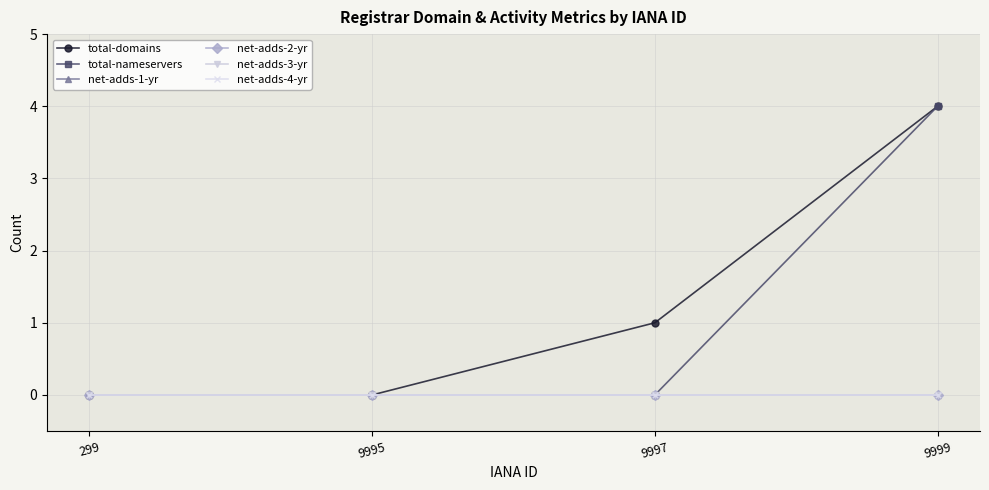

Reading right to left, transcribe all the data shown in this chart.

total-domains: 4	1	0	0
total-nameservers: 4	0	0	0
net-adds-1-yr: 0	0	0	0
net-adds-2-yr: 0	0	0	0
net-adds-3-yr: 0	0	0	0
net-adds-4-yr: 0	0	0	0